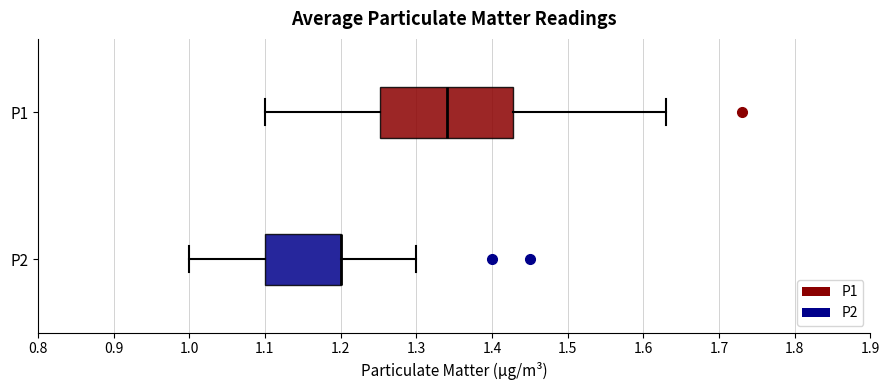

Which box is the widest, from its left edge to its right edge?

P1